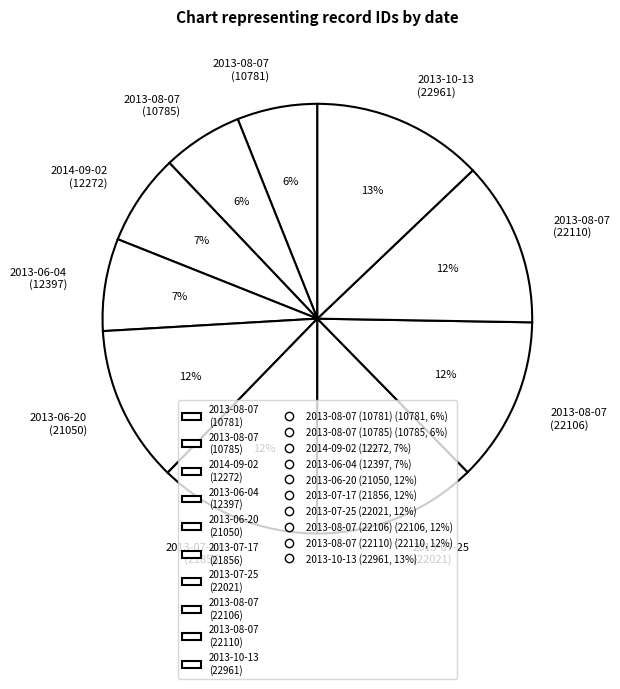

Is the sum of 2014-09-02 and 2013-07-17 greater than half?

No